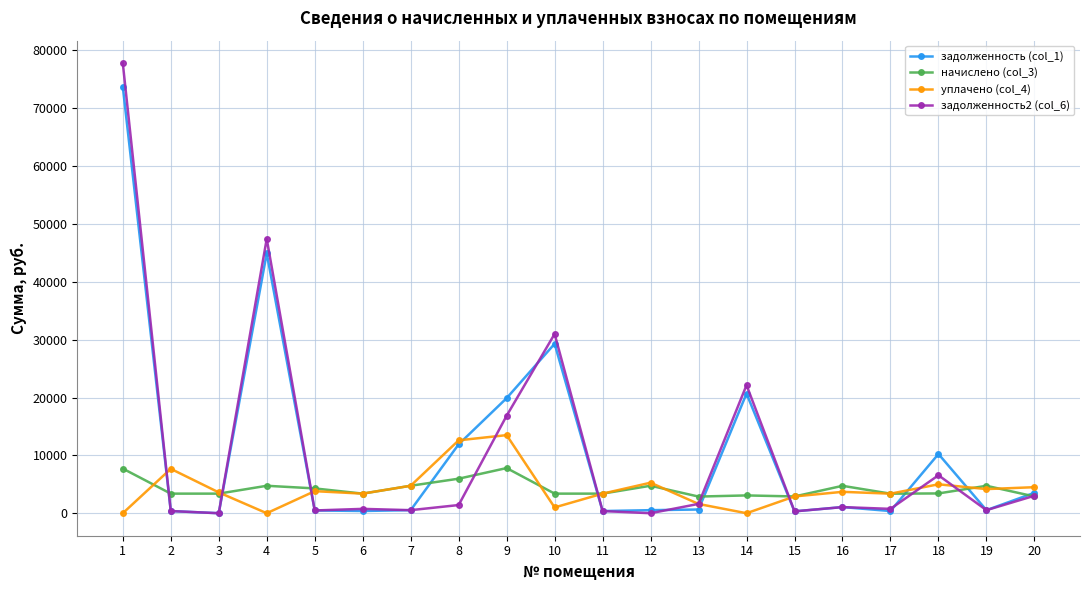

Count the number of data series in this chart.

4